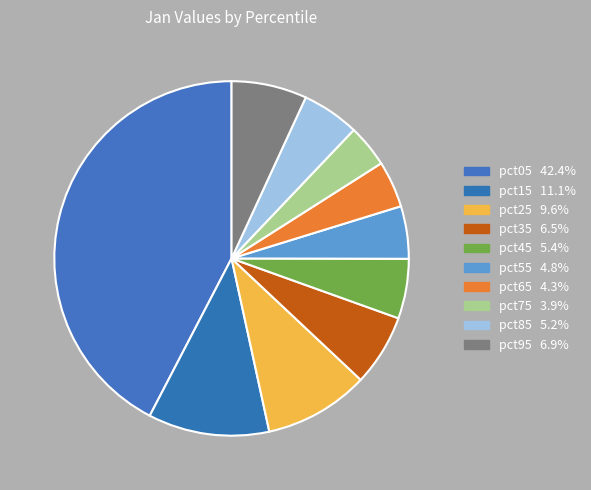

How many segments does this pie chart have?

10